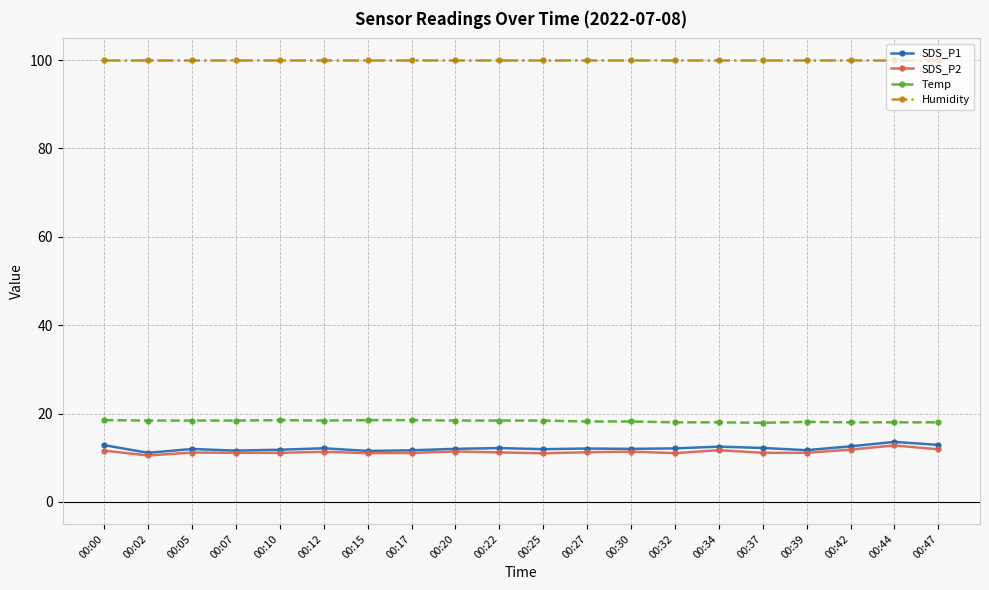

What is the minimum value for Humidity?

99.9